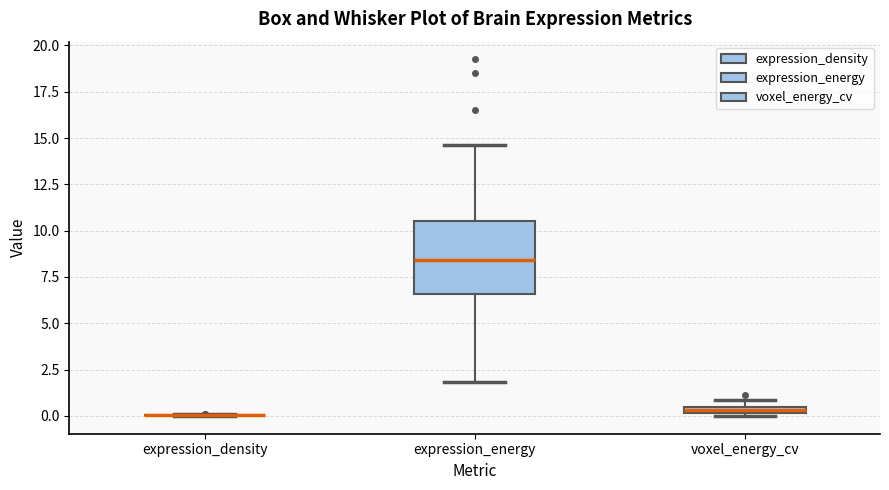

Which box is the tallest, from its lower edge to its upper edge?

expression_energy